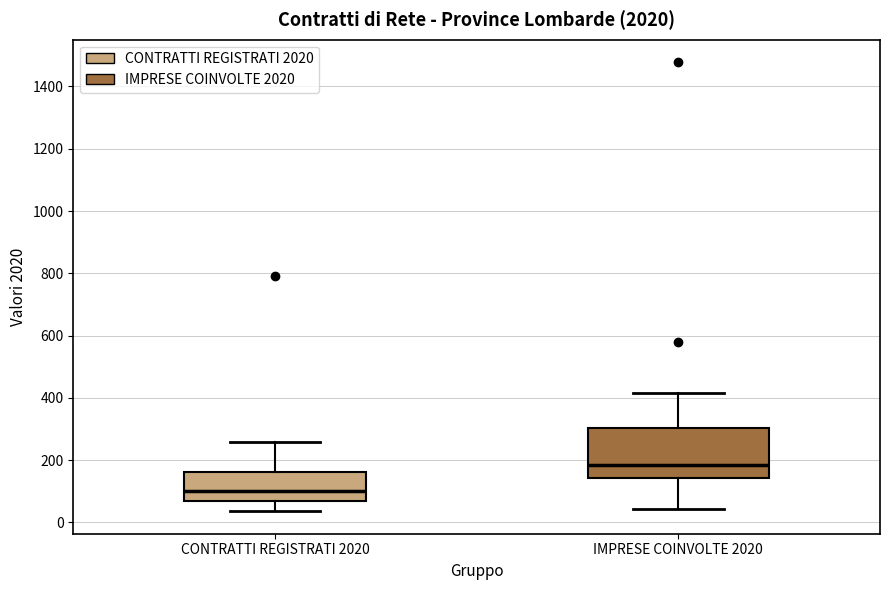

Reading left to right, read every box against the y-axis: the position of its median line, the range the box covers, and the ends of its whiskers. The values are not printed on the chart, so give them approximately, as read against the axis.

CONTRATTI REGISTRATI 2020: median 100, box 80 to 160, whiskers 40 to 260
IMPRESE COINVOLTE 2020: median 180, box 140 to 300, whiskers 40 to 420